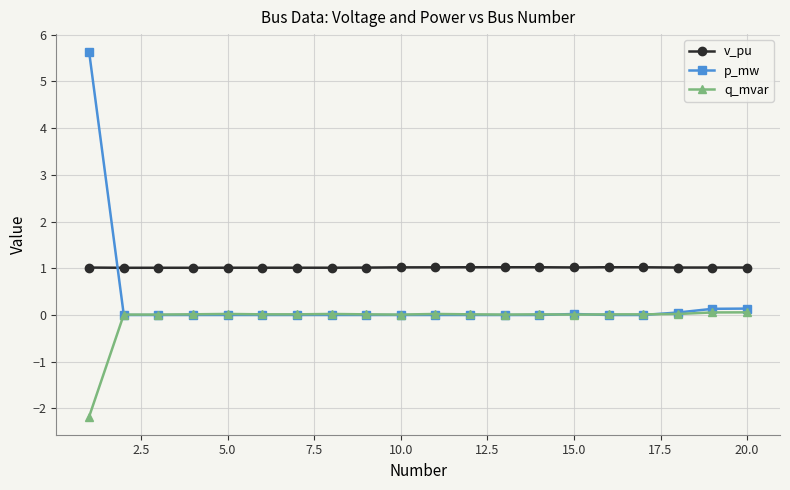

What is the value of the v_pu point at the 7th from the left?

1.0